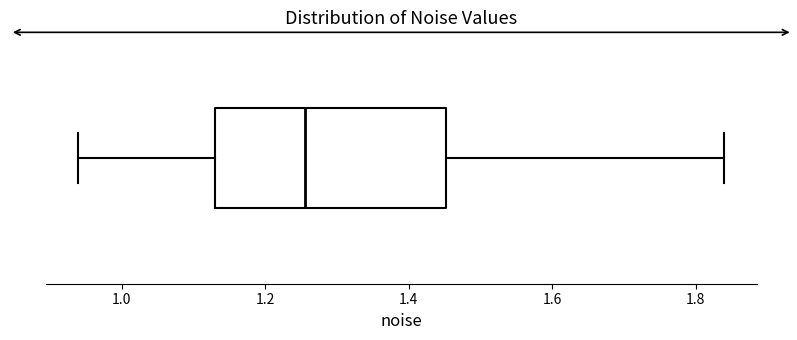

Read this box plot against the x-axis: the position of the median line, the range covered by the box, and the ends of both whiskers. The values are not printed on the chart, so give them approximately, as read against the axis.

median 1.26, box 1.14 to 1.46, whiskers 0.94 to 1.84